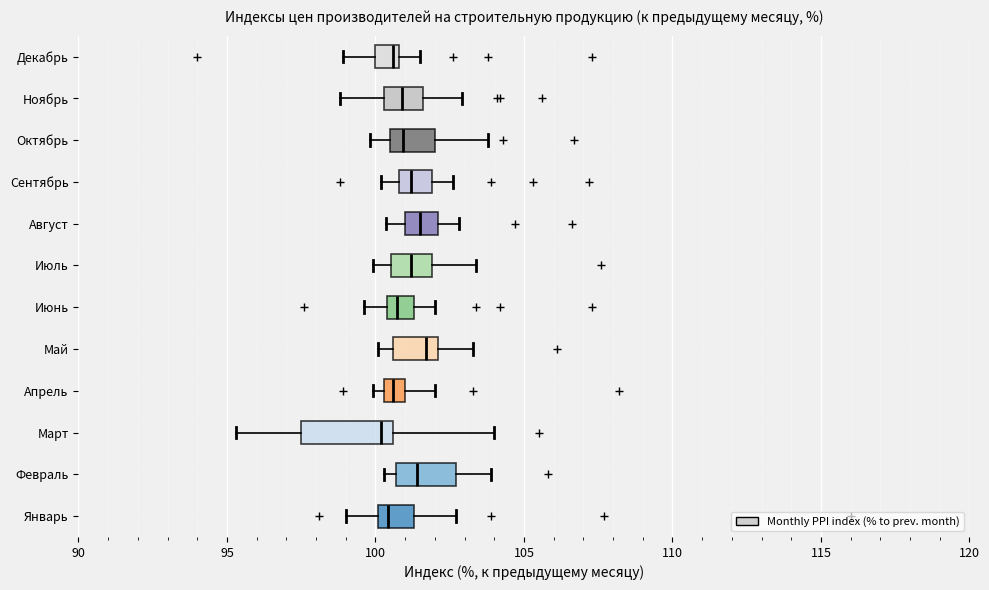

Comparing the boxes themselves (not the whiskers), which one is the widest?

Март